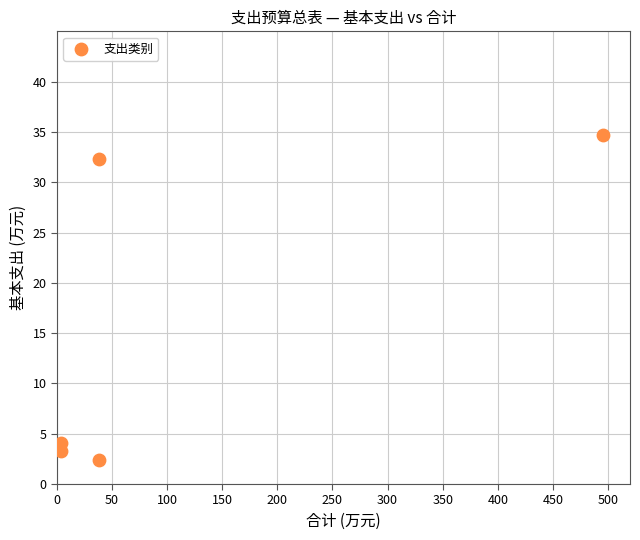

What is the average X value?

115.7